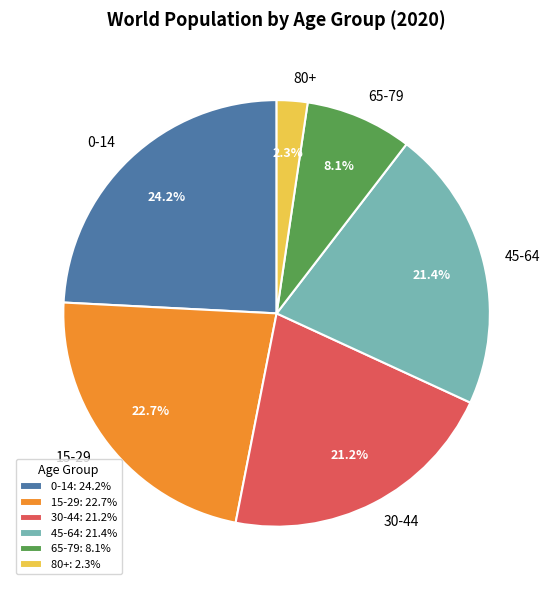

What percentage is NOT represented by 45-64?

78.6%